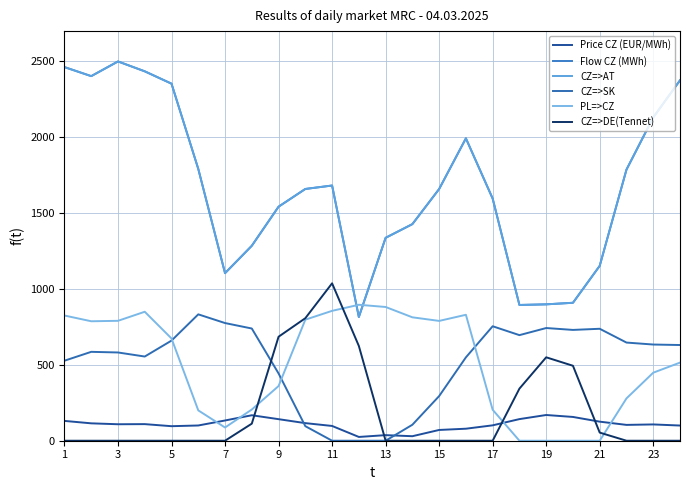

Is this an area chart (filled region under the line)?

No